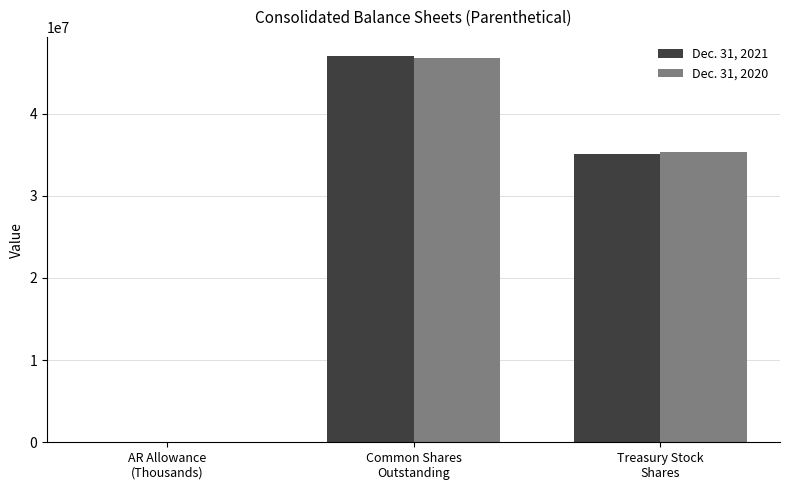

The value of Dec. 31, 2020 at AR Allowance
(Thousands) is 5067. True or false?

True